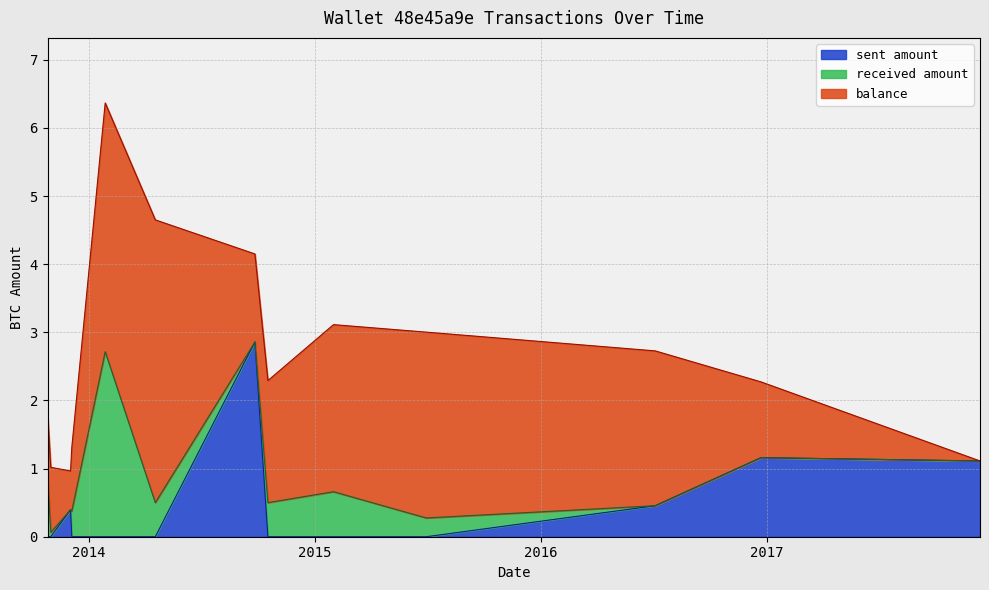

What is the sum of all balance values?

22.8